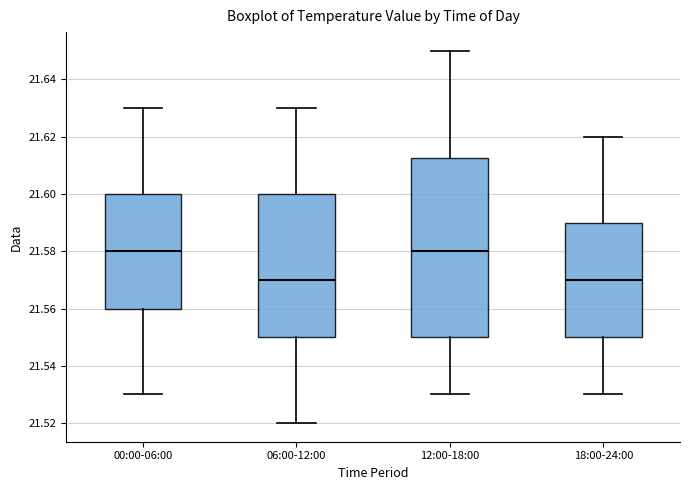

Comparing the boxes themselves (not the whiskers), which one is the tallest?

12:00-18:00